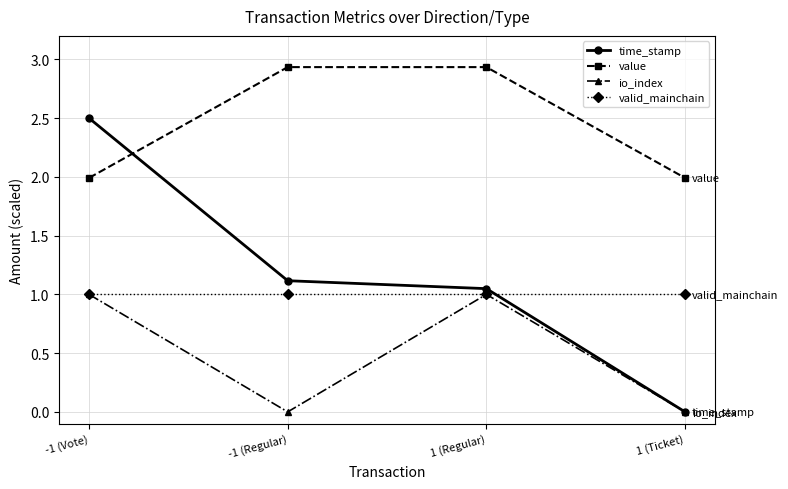

How many intersections are there between valid_mainchain and time_stamp?

1